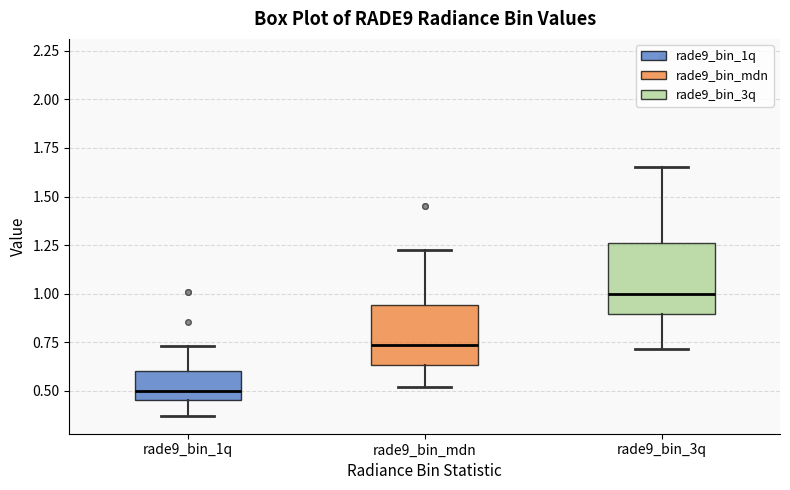

Where does the median line of the box for rade9_bin_3q sit on the y-axis? The values are not printed on the chart, so give them approximately, as read against the axis.

1.00